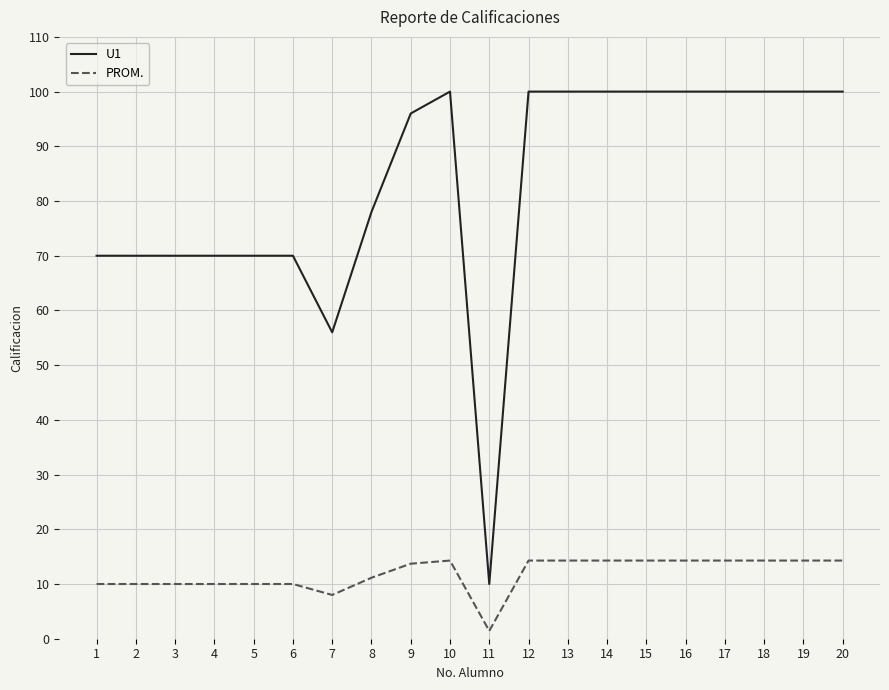

Reading left to right, list all the values displayed in this chart.

U1: 70.0	70.0	70.0	70.0	70.0	70.0	56.0	78.0	96.0	100.0	10.0	100.0	100.0	100.0	100.0	100.0	100.0	100.0	100.0	100.0
PROM.: 10.0	10.0	10.0	10.0	10.0	10.0	8.0	11.1	13.7	14.3	1.4	14.3	14.3	14.3	14.3	14.3	14.3	14.3	14.3	14.3